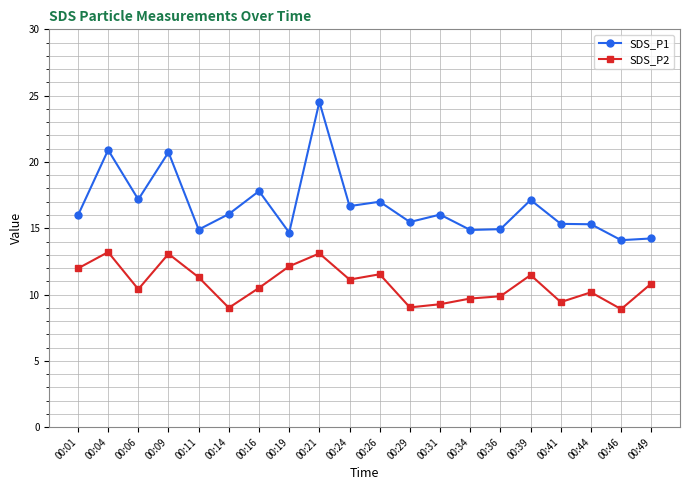

Which series has the largest total across all categories?

SDS_P1